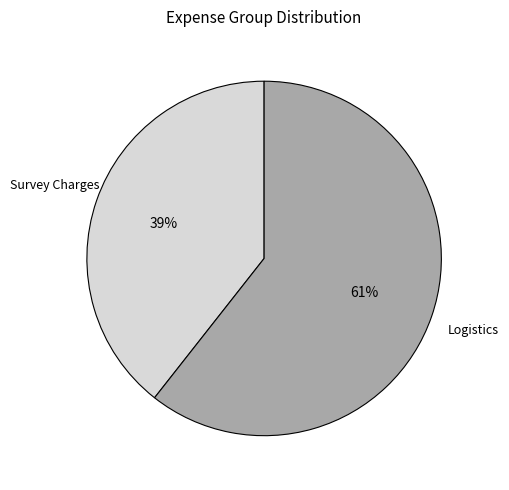

Is there a majority slice in this chart?

Yes